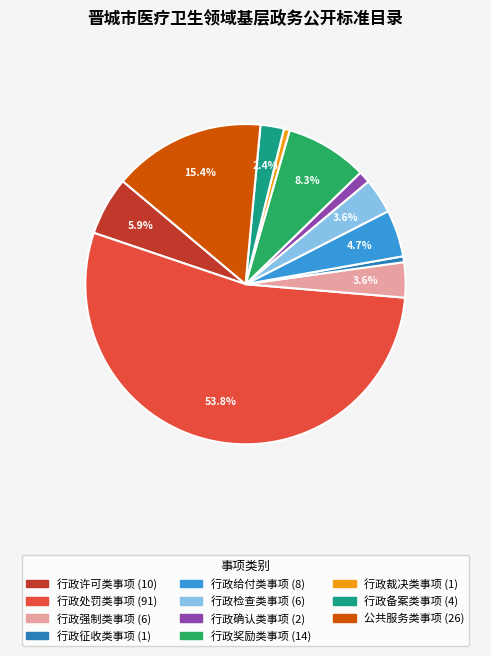

Which slice is the largest?

行政处罚类事项